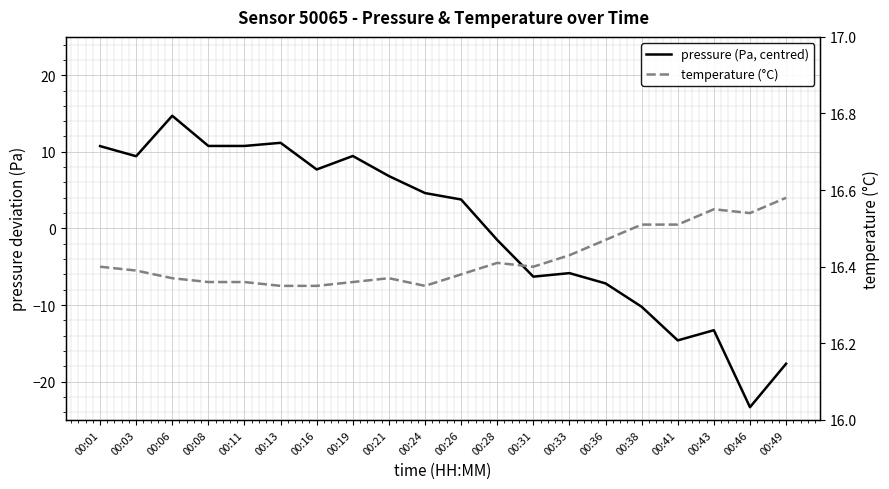

What is the spread (max minus min) of values at 00:46?

39.9